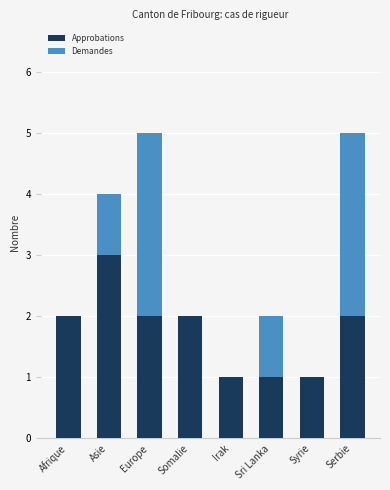

Count the number of categories in the chart.

8